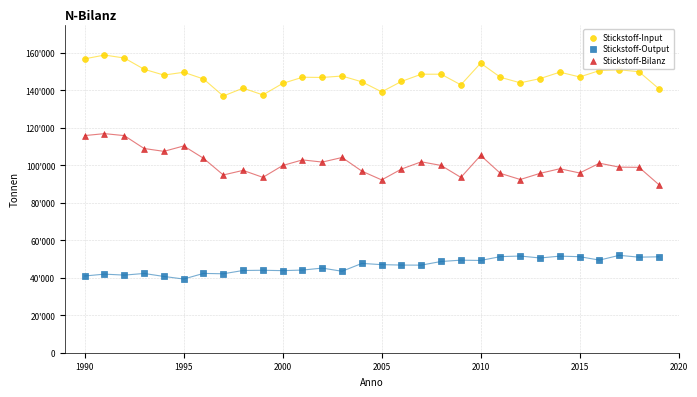

Which series contains the highest Y value?

Stickstoff-Input